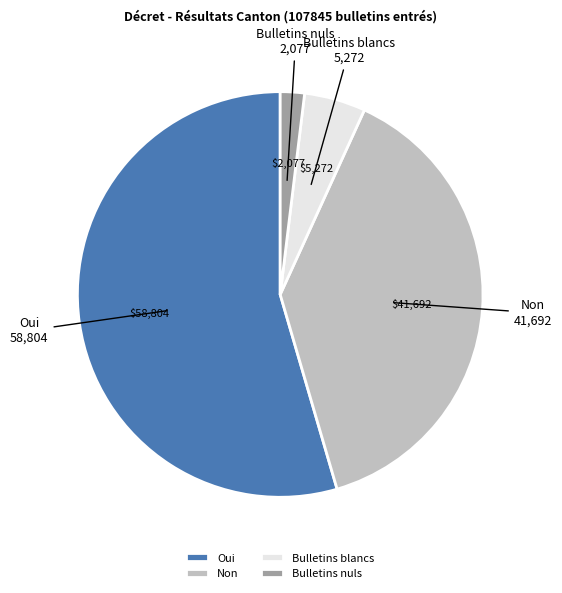

Do Oui and Bulletins blancs together represent more than half of the pie?

Yes